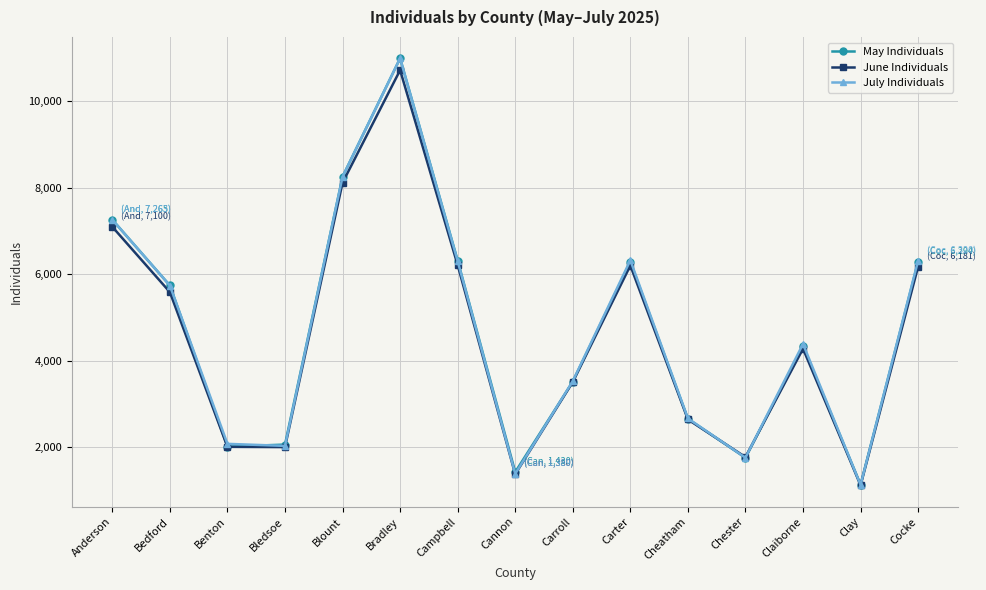

Read the June Individuals value at Bledsoe, to the nearest 50.

2000